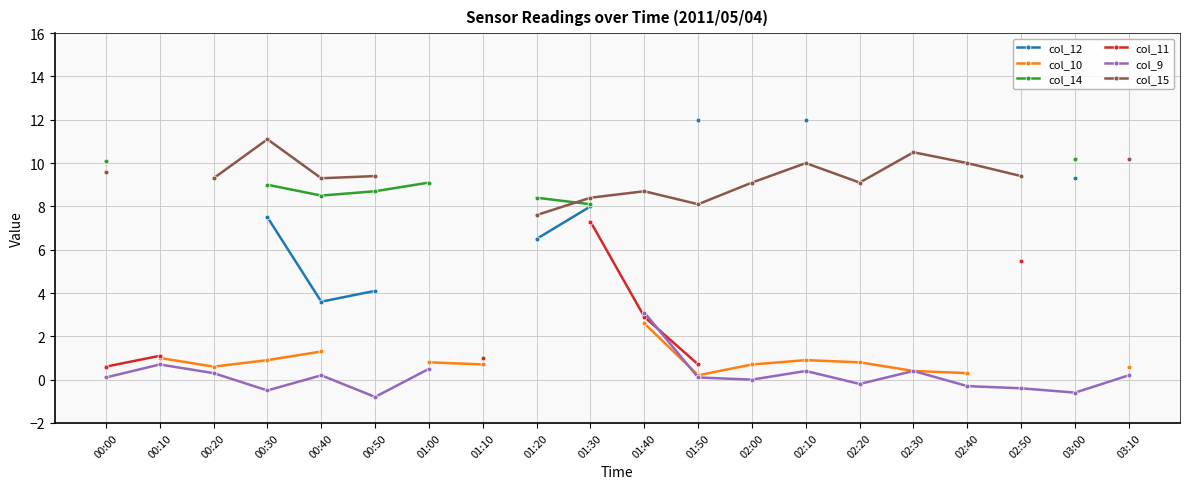

How many values in the col_10 series exceed 0?

14